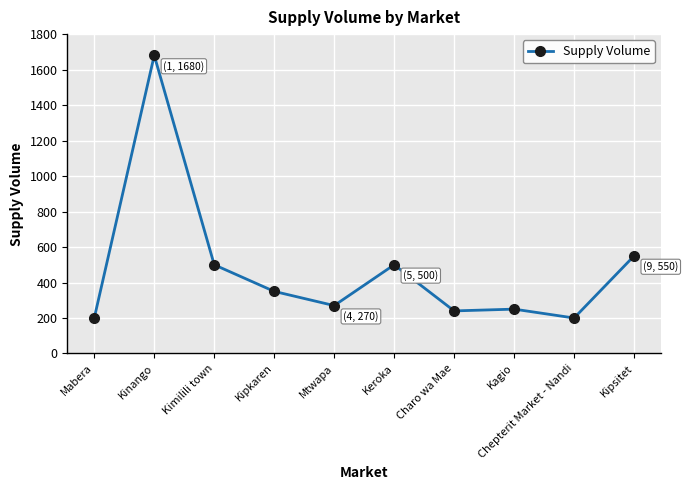

Count the number of categories in the chart.

10